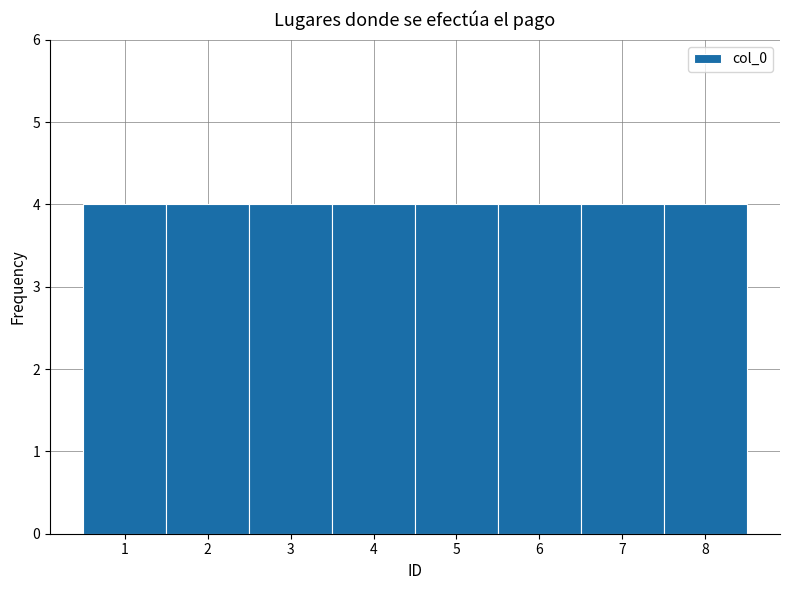

What is the height of the bar covering 5.5 to 6.5 on the x-axis? The values are not printed on the chart, so give them approximately, as read against the axis.

4